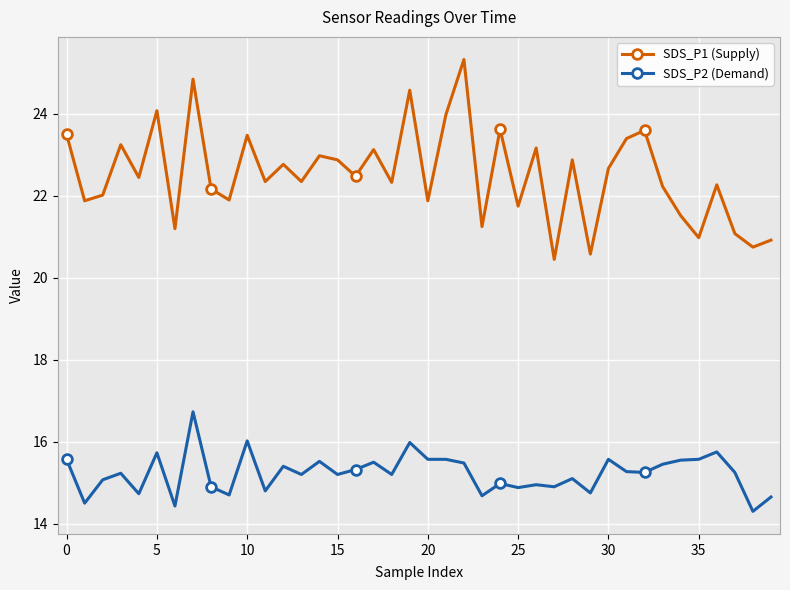

What is the difference between the second highest and second lowest values in the SDS_P2 (Demand) series?

1.6